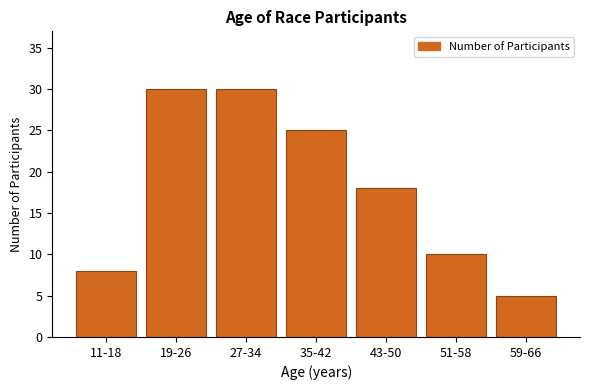

Reading left to right, extract all data points from this chart.

8	30	30	25	18	10	5